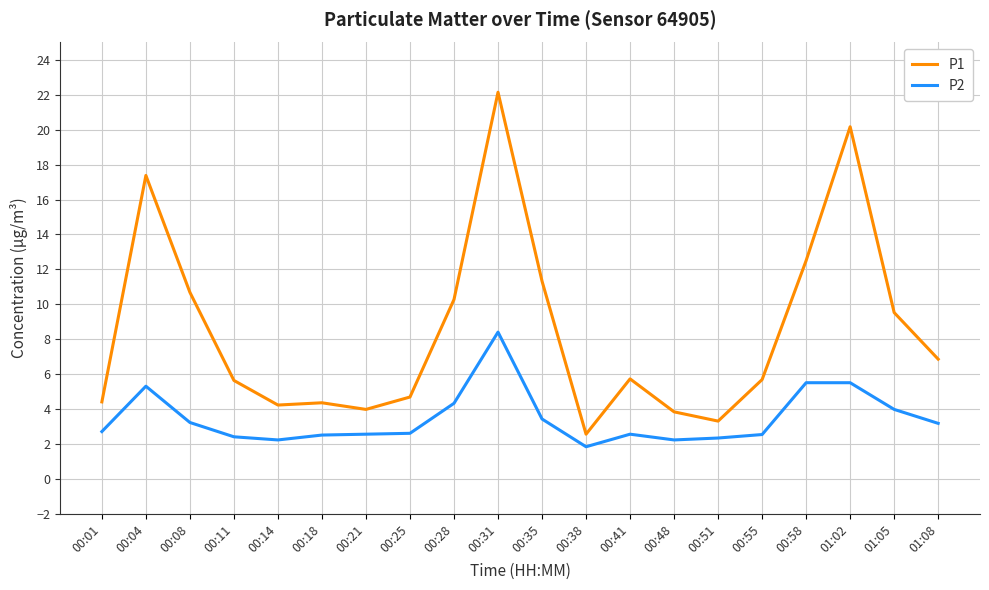

True or false: P1 and P2 intersect in this chart.

False